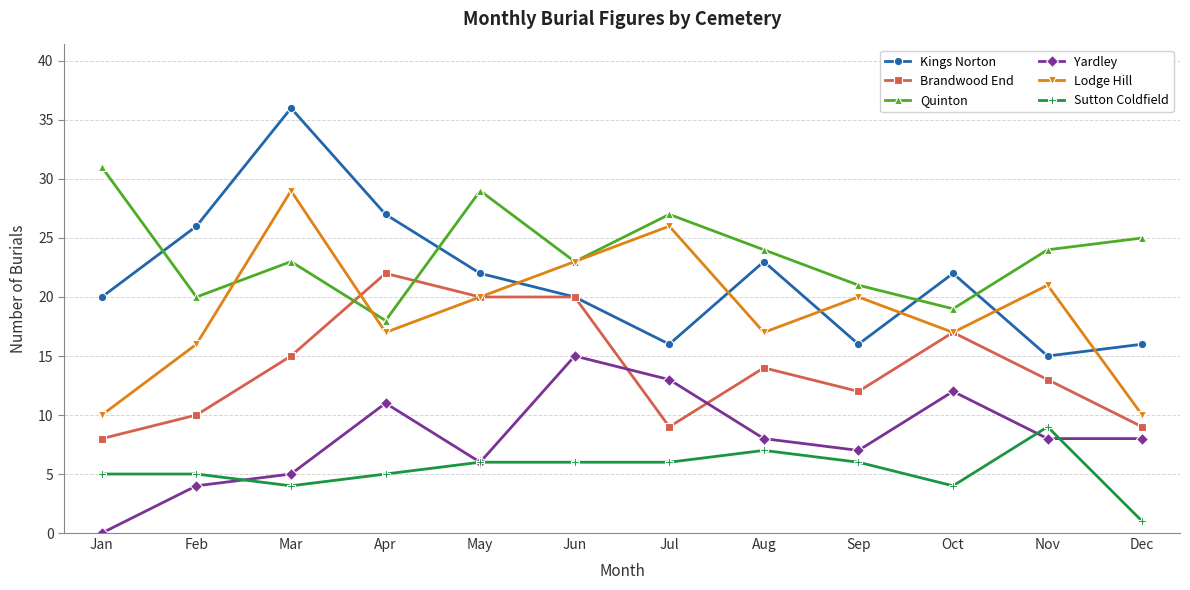

True or false: Kings Norton and Yardley cross at least once.

False